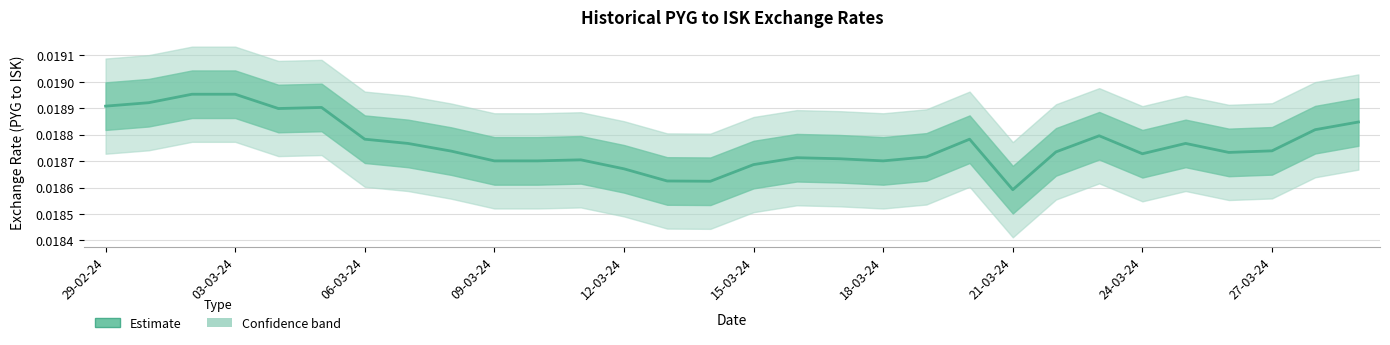

What is the sum of all values?

0.6